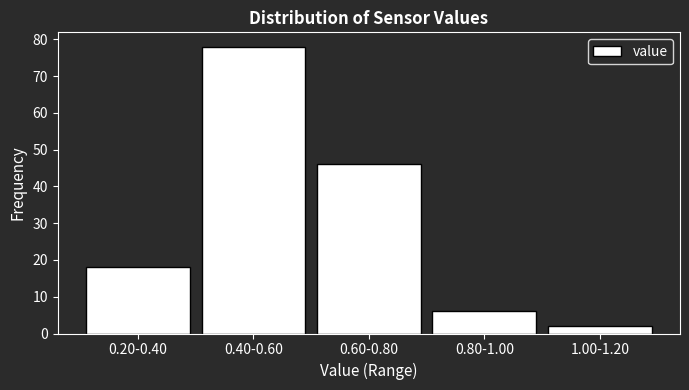

Reading left to right, extract all data points from this chart.

18	78	46	6	2